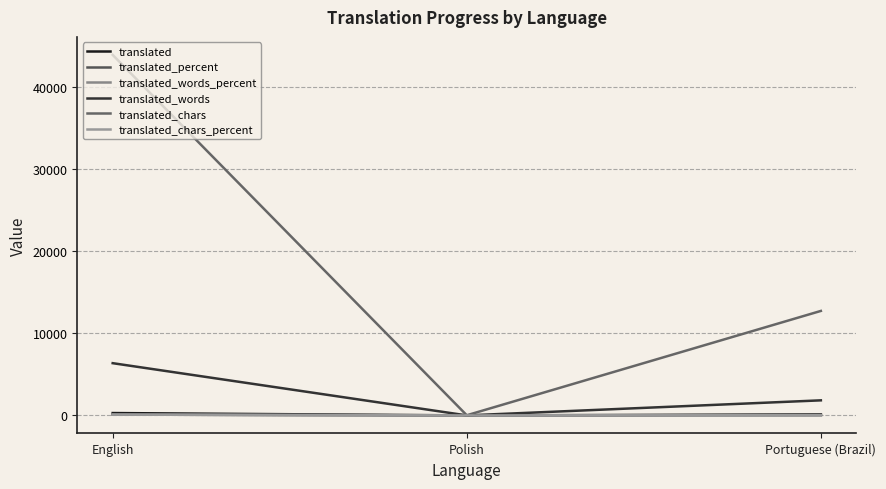

What is the difference between the maximum and second lowest values in the translated_percent series?

58.7